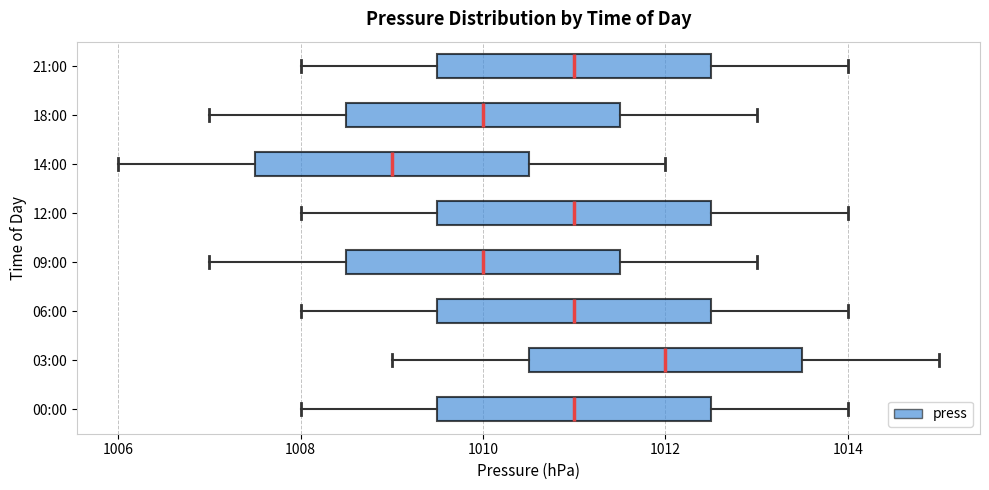

Which box's median line is the furthest to the left?

14:00